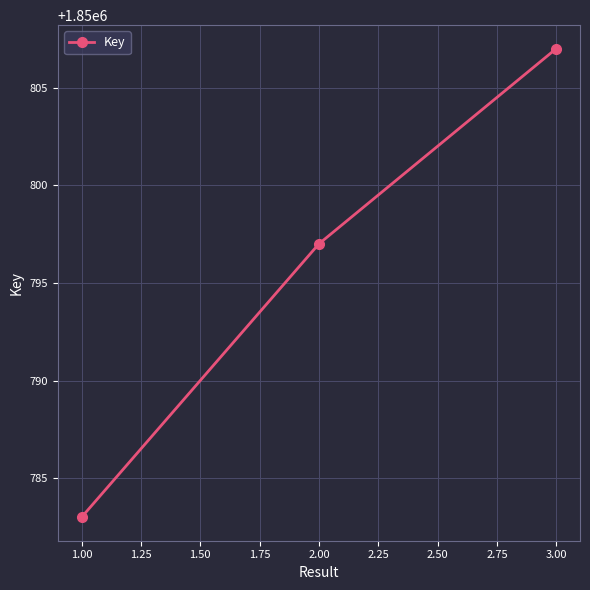

Count the number of data series in this chart.

1